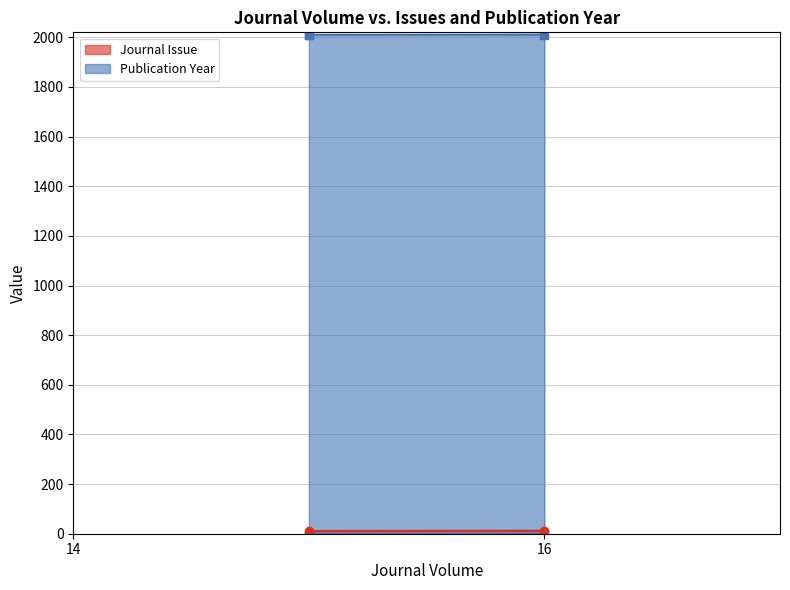

Is it true that Journal Issue equals 12 at 16?

True